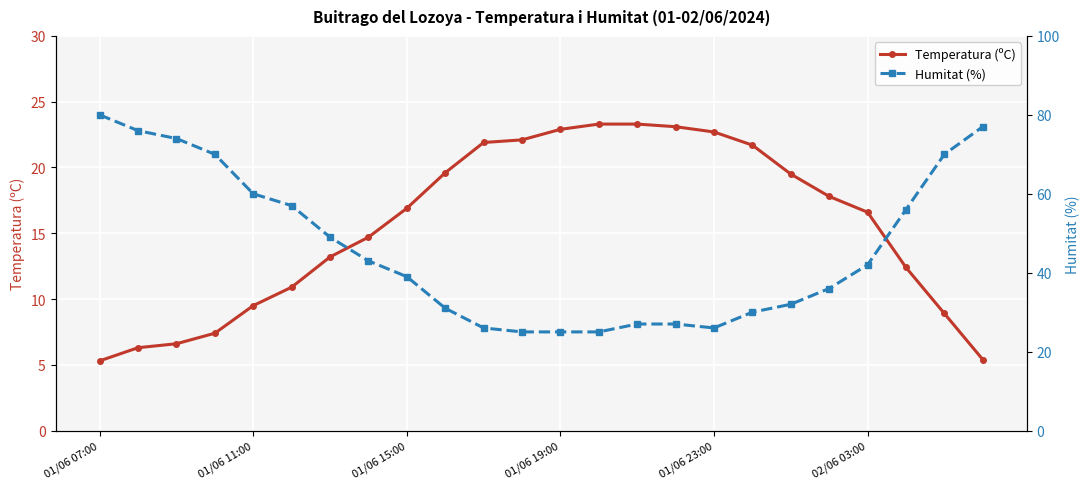

What is the maximum value for Temperatura (ºC)?

23.3